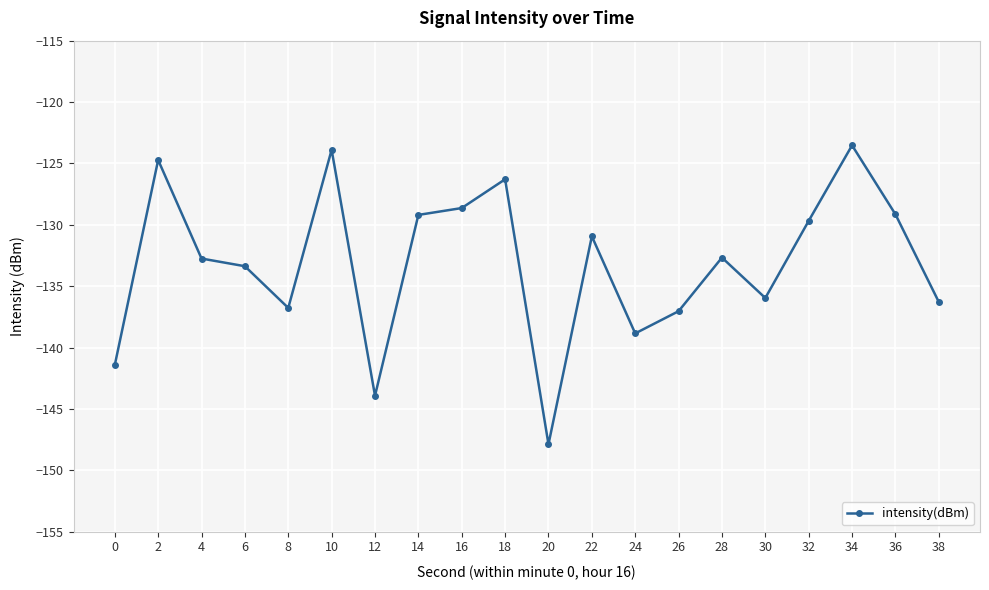

What is the change in value from 14 to 26?

-7.8